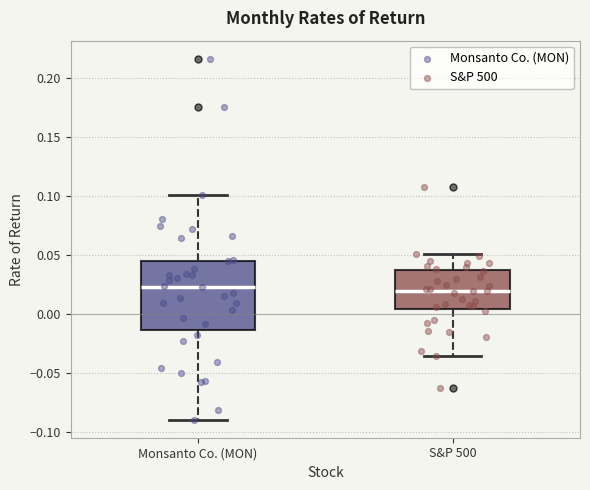

Reading left to right, read every box against the y-axis: the position of its median line, the range the box covers, and the ends of its whiskers. The values are not printed on the chart, so give them approximately, as read against the axis.

Monsanto Co. (MON): median 0.025, box -0.015 to 0.045, whiskers -0.090 to 0.100
S&P 500: median 0.020, box 0.005 to 0.035, whiskers -0.035 to 0.050